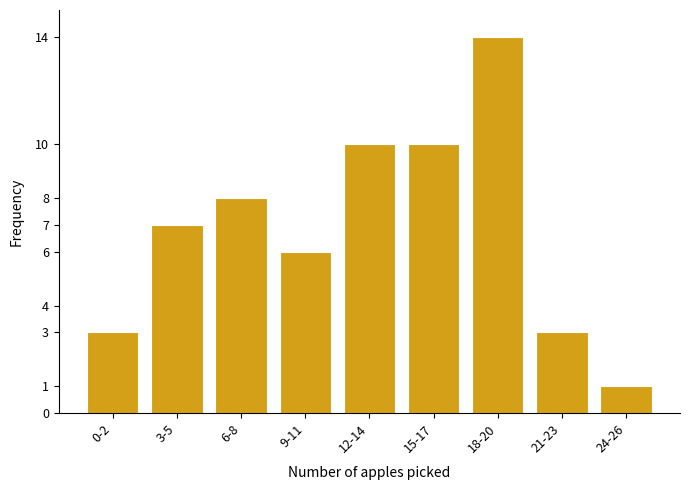

Reading left to right, list all the values displayed in this chart.

0-2=3	3-5=7	6-8=8	9-11=6	12-14=10	15-17=10	18-20=14	21-23=3	24-26=1